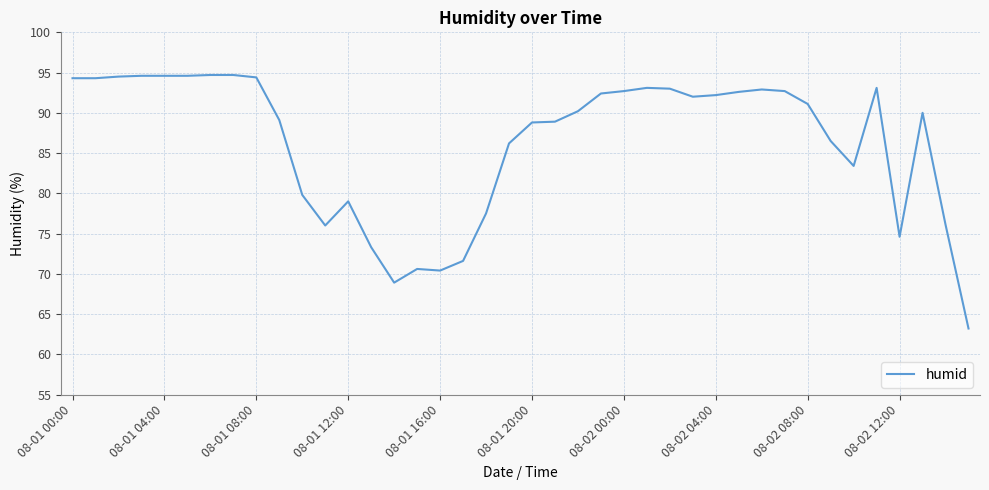

What is the maximum value shown in the chart?

94.7